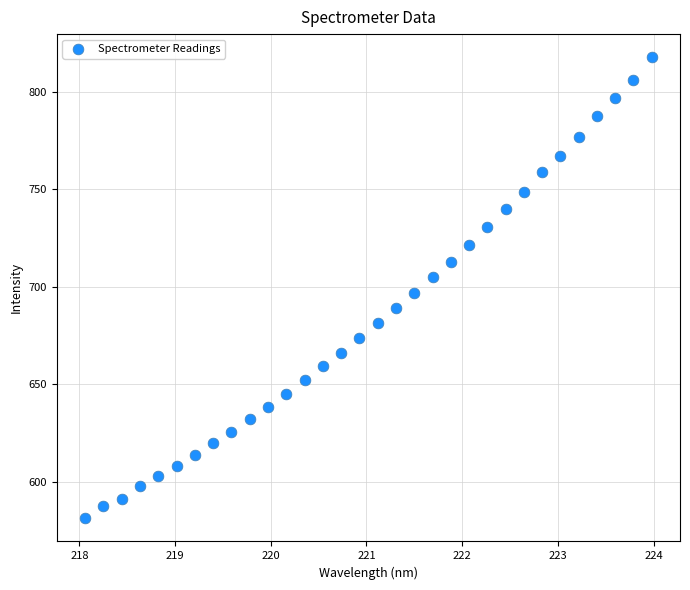

What is the range of X values (max minus min)?

5.9